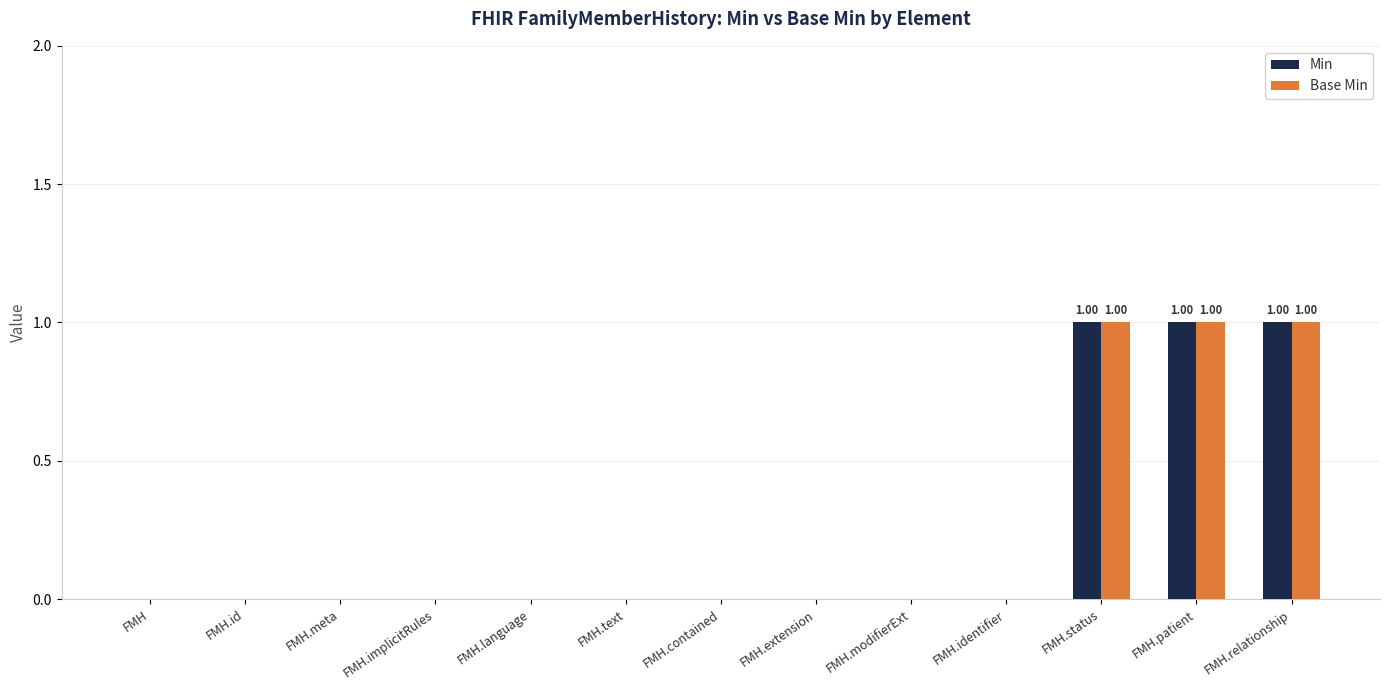

The Min series shows 0 at FMH.text. True or false?

True